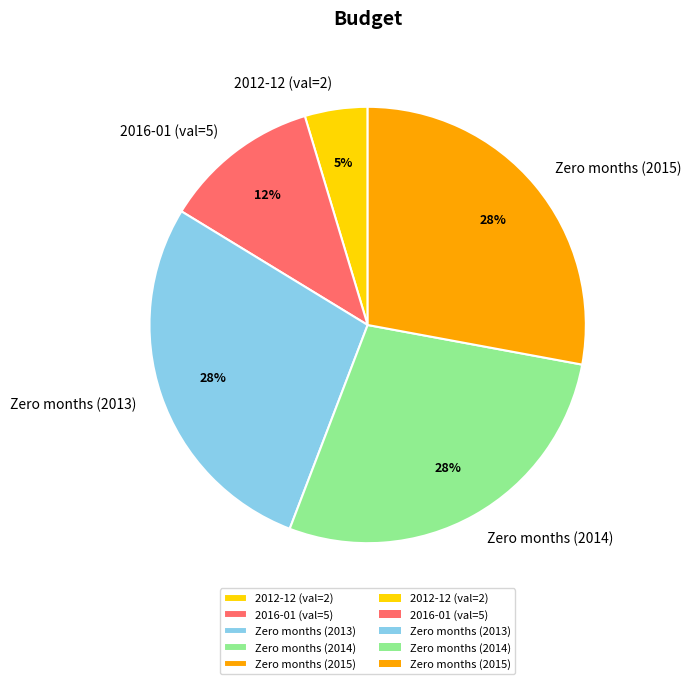

Is there any slice that represents more than half of the pie?

No